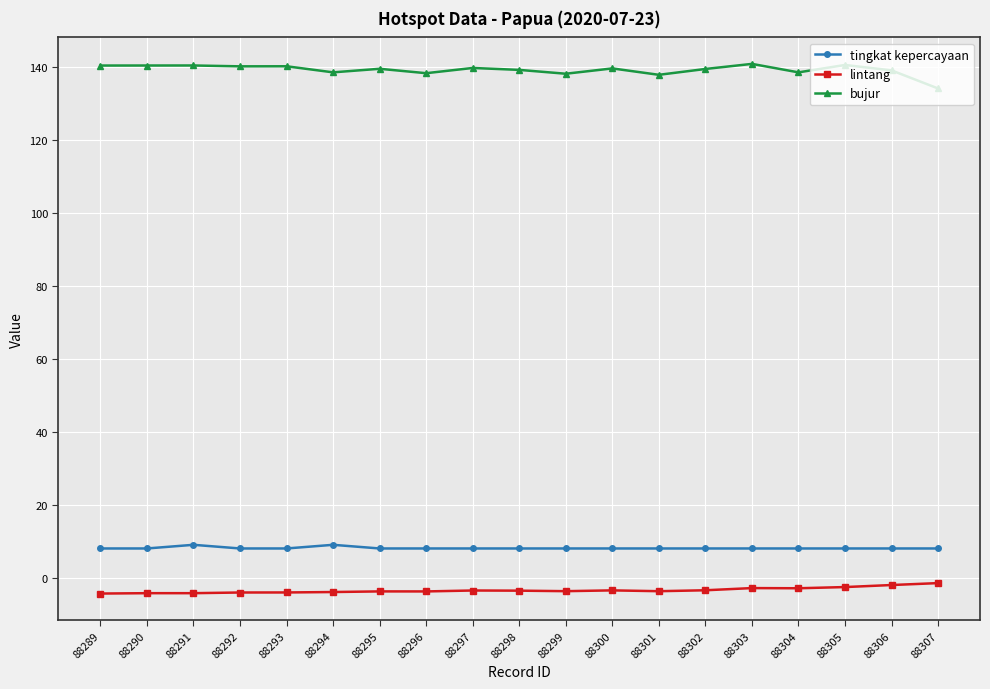

What is the maximum value shown in the chart?

140.7